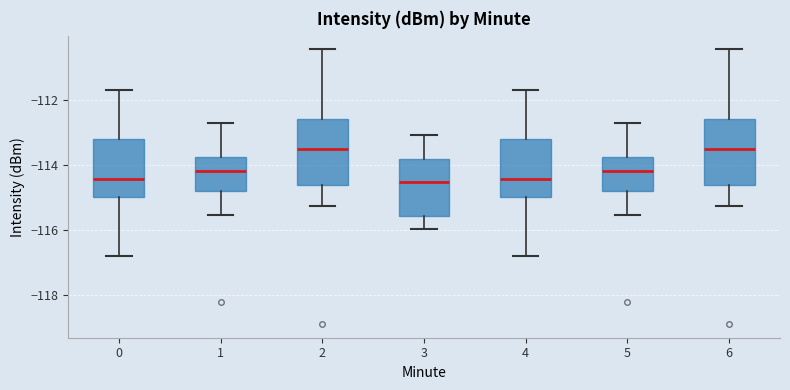

Where is the upper edge of the box at x = 1 on the y-axis? The values are not printed on the chart, so give them approximately, as read against the axis.

-113.8